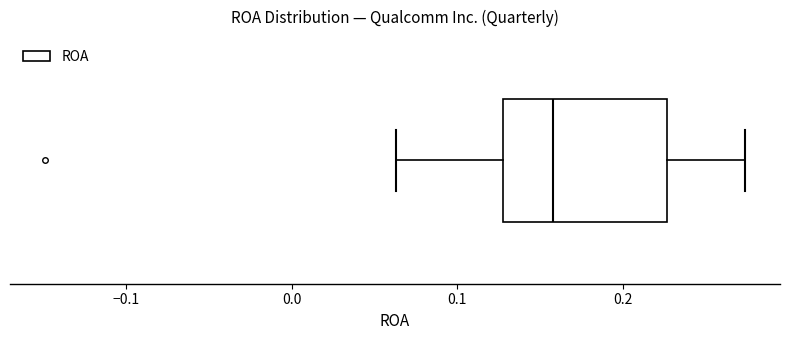

Read this box plot against the x-axis: the position of the median line, the range covered by the box, and the ends of both whiskers. The values are not printed on the chart, so give them approximately, as read against the axis.

median 0.16, box 0.13 to 0.23, whiskers 0.06 to 0.27